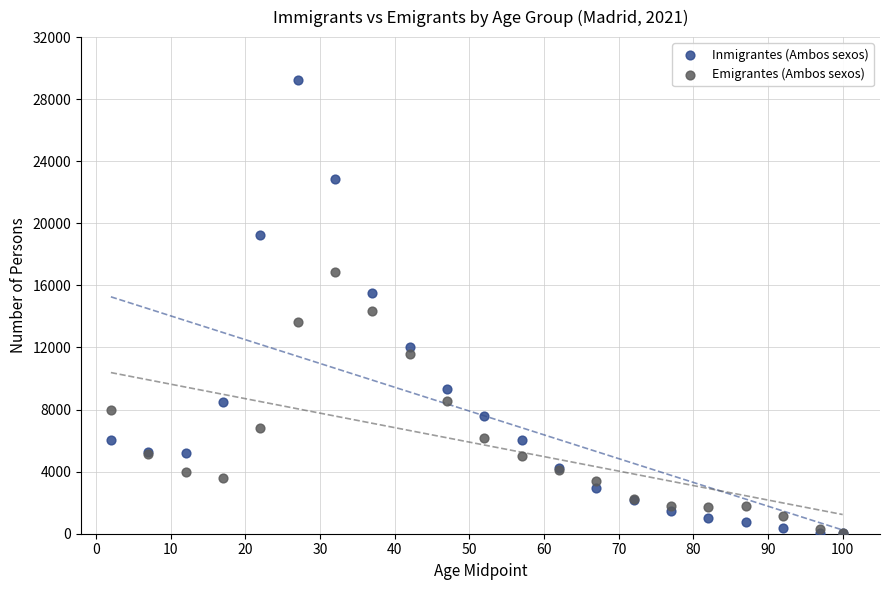

Which series has the widest spread of Y values?

Inmigrantes (Ambos sexos)